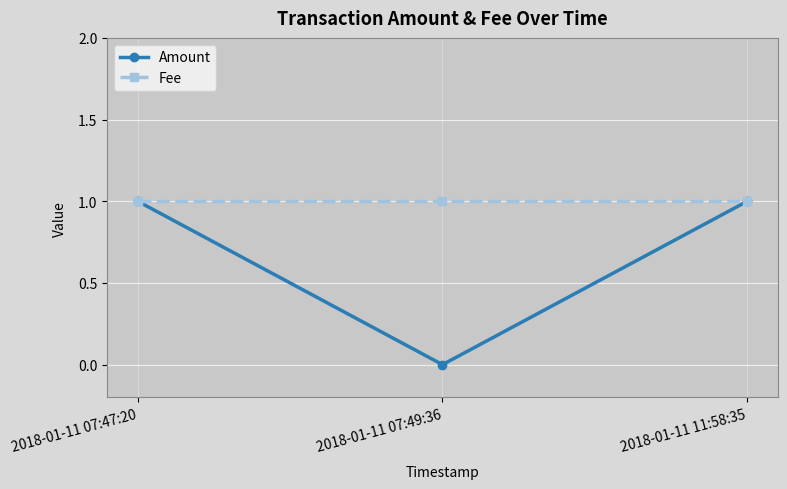

What is the sum of the Amount values at 2018-01-11 07:47:20 and 2018-01-11 11:58:35?

2